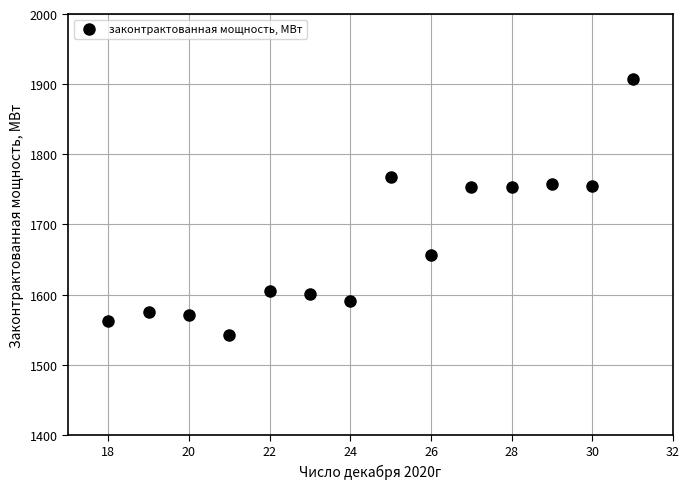

What is the range of Y values (max minus min)?

365